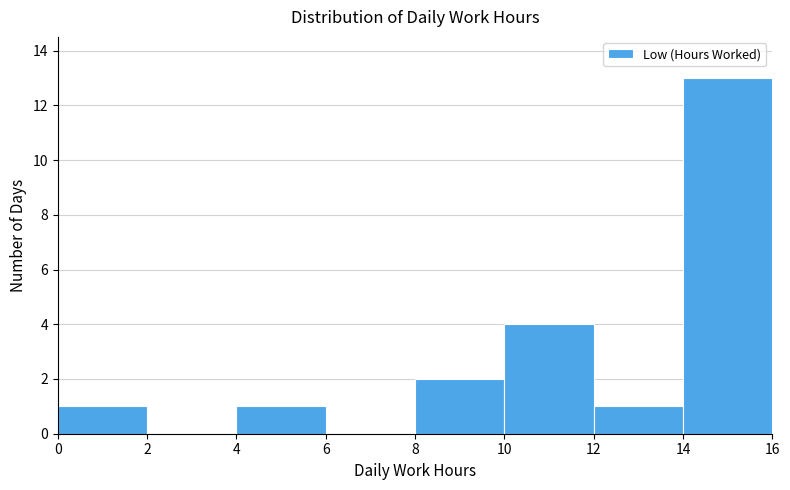

How tall is the bar that spans 12 to 14 on the x-axis? The values are not printed on the chart, so give them approximately, as read against the axis.

1